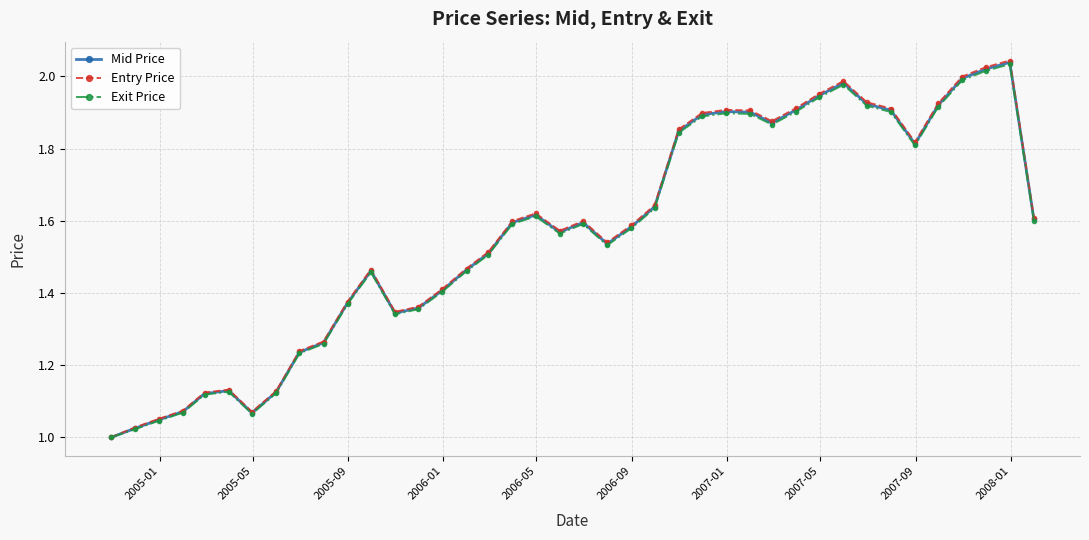

True or false: Entry Price has more than 2 interior local peaks.

True